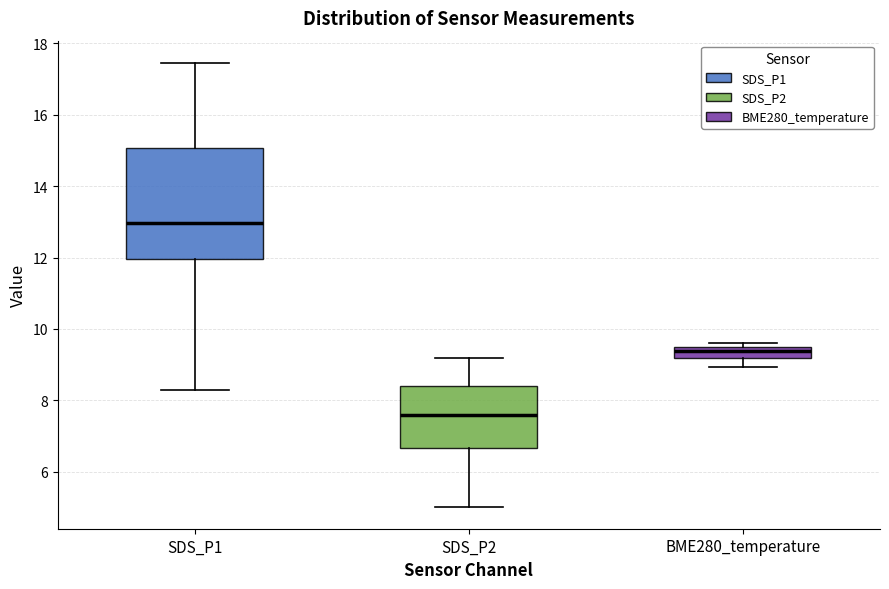

Which box is the tallest, from its lower edge to its upper edge?

SDS_P1